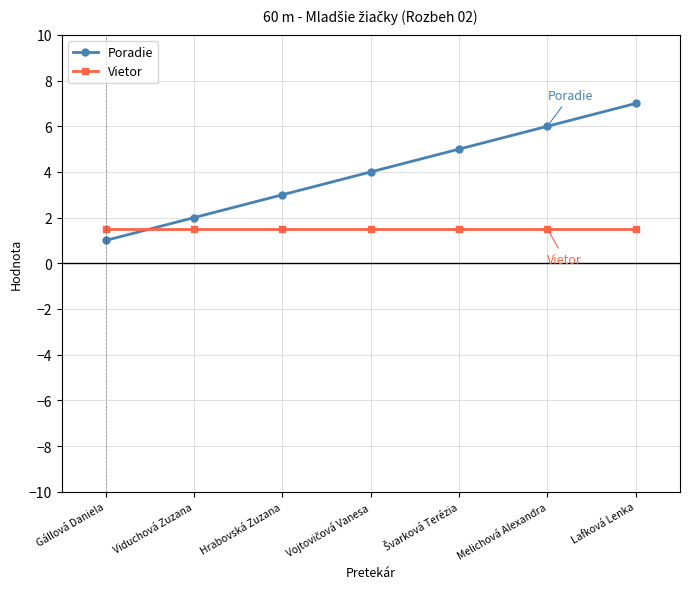

What is the label of the 5th point from the right?

Hrabovská Zuzana